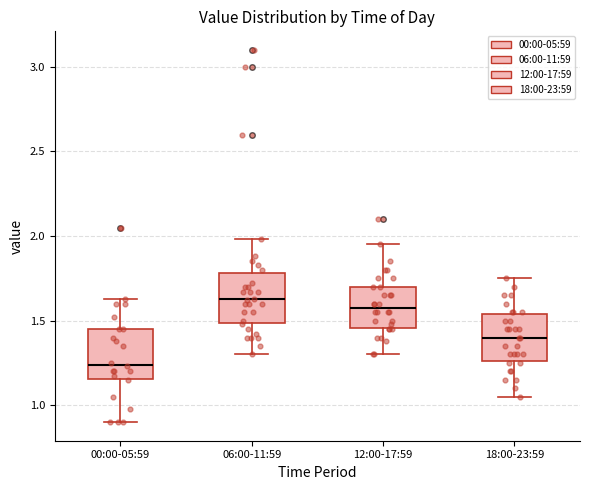

Reading left to right, read every box against the y-axis: the position of its median line, the range the box covers, and the ends of its whiskers. The values are not printed on the chart, so give them approximately, as read against the axis.

00:00-05:59: median 1.25, box 1.15 to 1.45, whiskers 0.90 to 1.65
06:00-11:59: median 1.65, box 1.50 to 1.80, whiskers 1.30 to 2.00
12:00-17:59: median 1.60, box 1.45 to 1.70, whiskers 1.30 to 1.95
18:00-23:59: median 1.40, box 1.25 to 1.55, whiskers 1.05 to 1.75